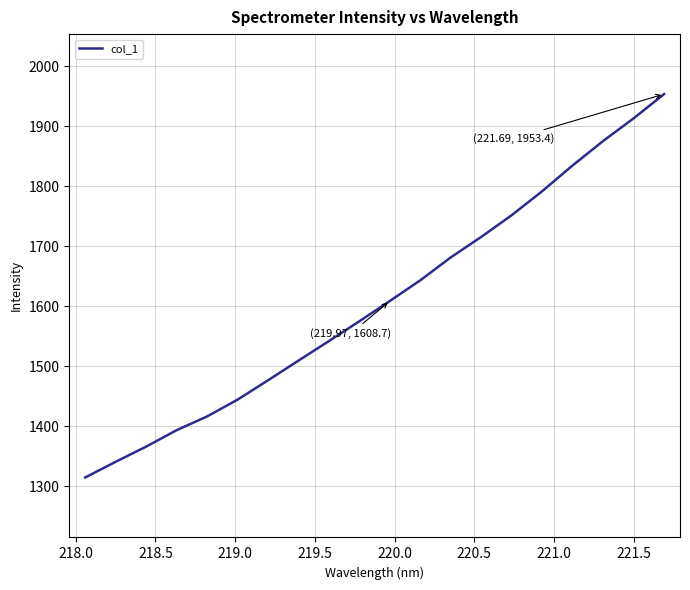

What is the difference between the maximum and minimum values?

639.2